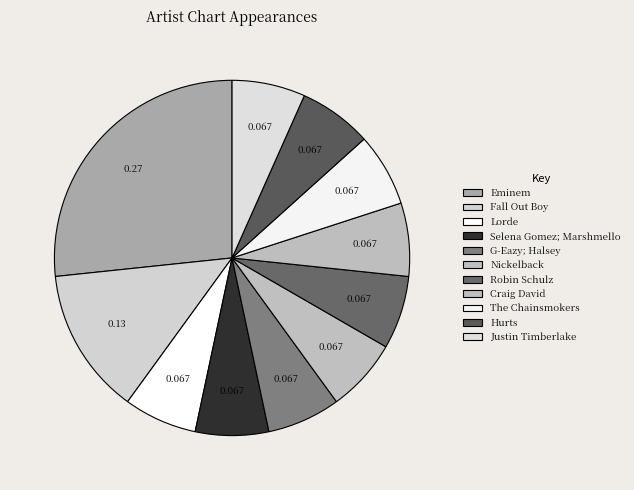

What percentage is NOT represented by Fall Out Boy?

86.7%